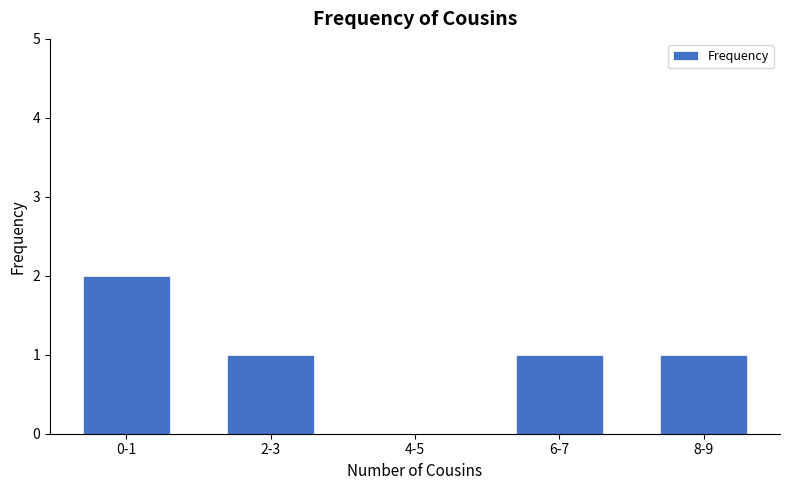

Reading right to left, transcribe all the data shown in this chart.

8-9=1	6-7=1	4-5=0	2-3=1	0-1=2